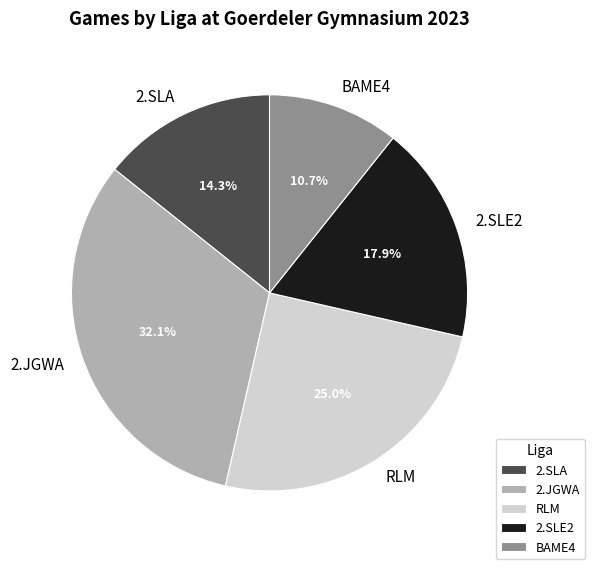

True or false: RLM accounts for 30% of the total.

False